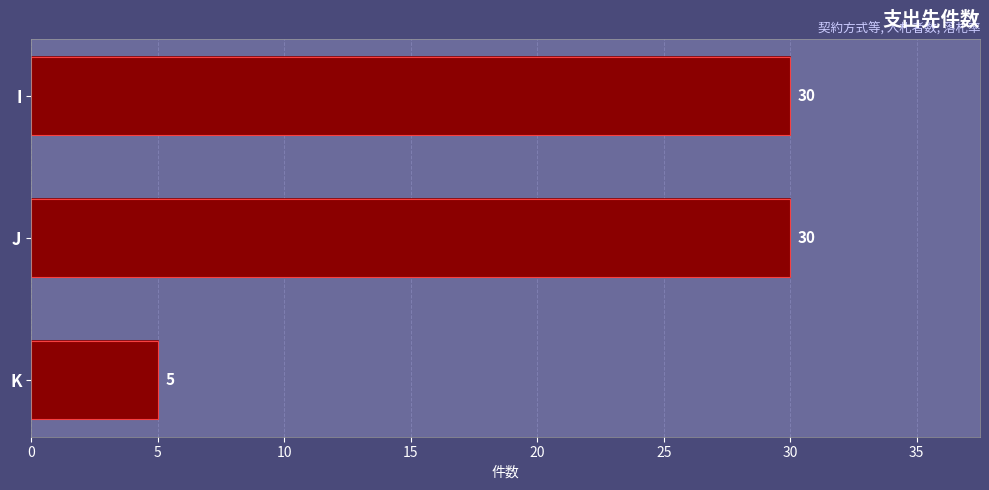

Read the value at J.

30